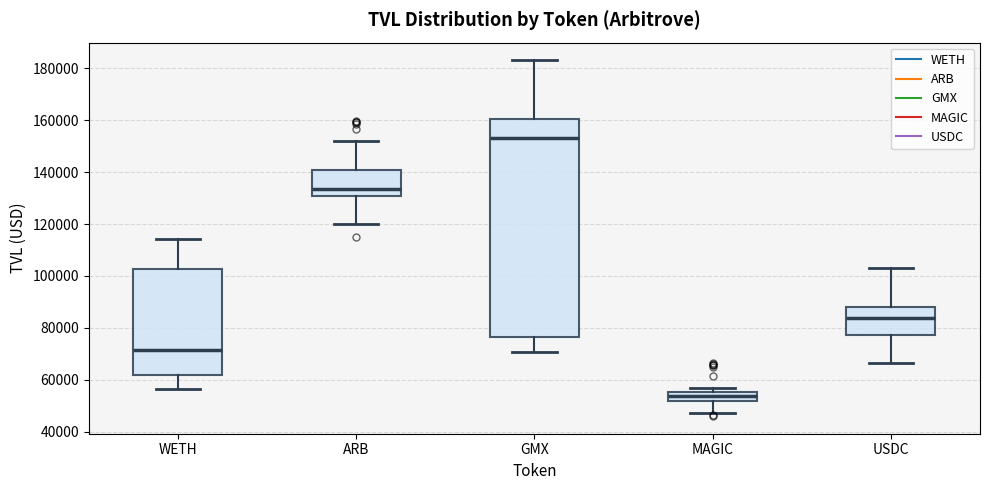

Reading left to right, transcribe this box plot: for each box, give where its median line is, the range the box spans, and where its two whiskers end, as read against the y-axis. The values are not printed on the chart, so give them approximately, as read against the axis.

WETH: median 72000, box 62000 to 102000, whiskers 56000 to 114000
ARB: median 134000, box 130000 to 140000, whiskers 120000 to 152000
GMX: median 152000, box 76000 to 160000, whiskers 70000 to 182000
MAGIC: median 54000, box 52000 to 56000, whiskers 48000 to 56000 (above the box's upper edge)
USDC: median 84000, box 78000 to 88000, whiskers 66000 to 104000